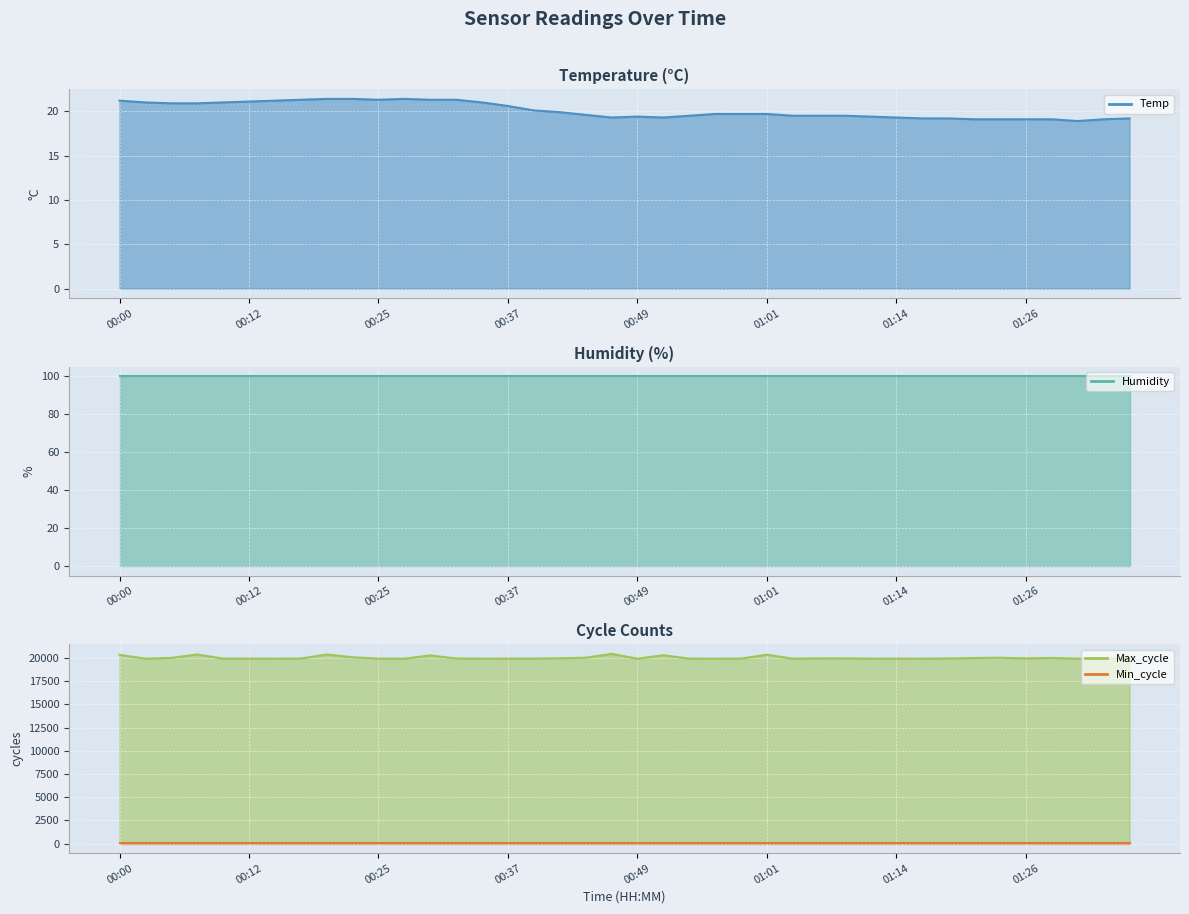

The Temp series shows 27.6 at 00:39. True or false?

False